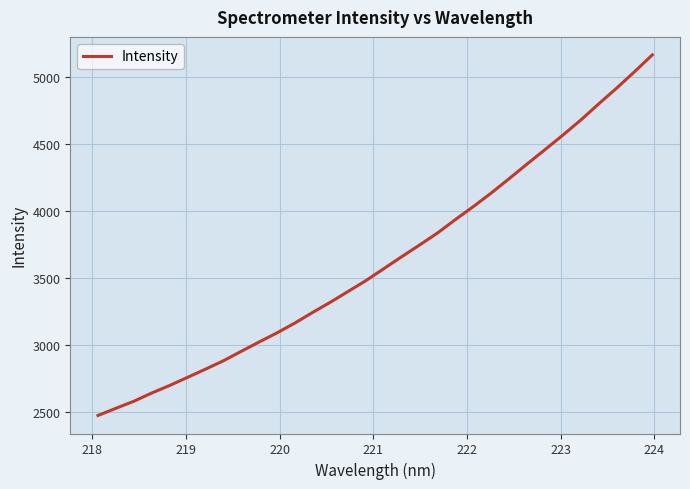

What is the average value?

3630.8